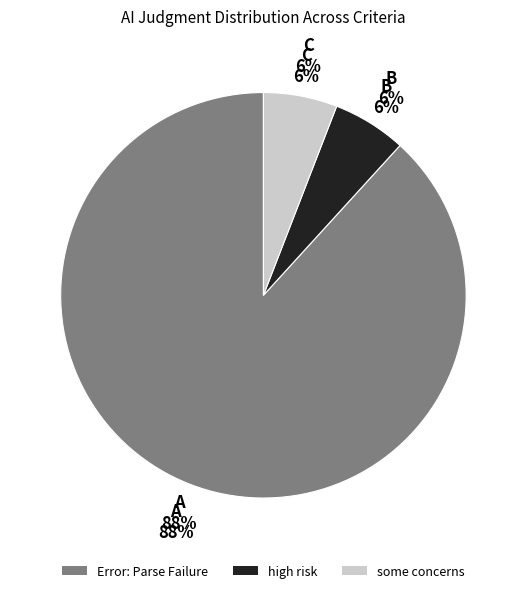

Count the number of slices in the pie.

3